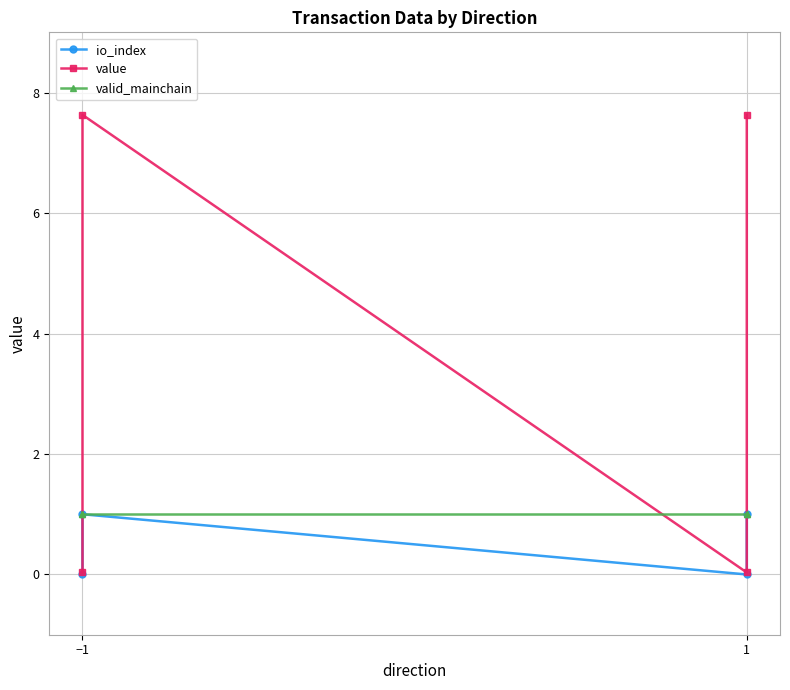

At which category does the chart reach its peak across all series?

−1